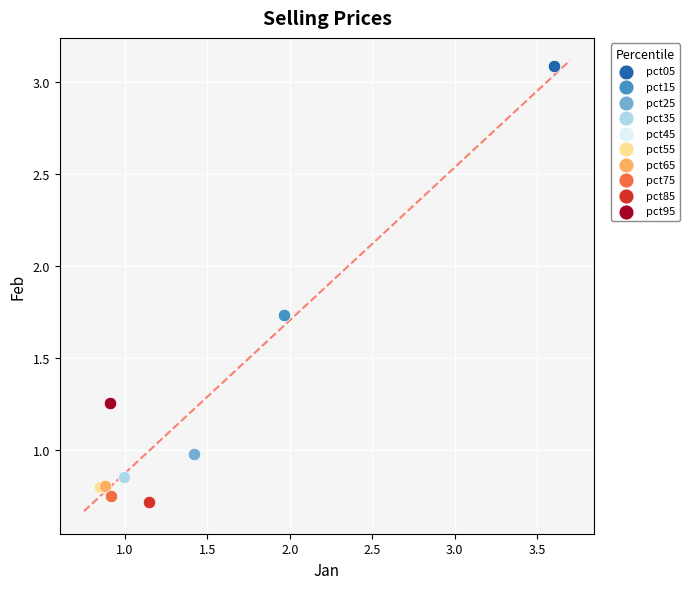

What are all the series names shown in the legend?

pct05, pct15, pct25, pct35, pct45, pct55, pct65, pct75, pct85, pct95